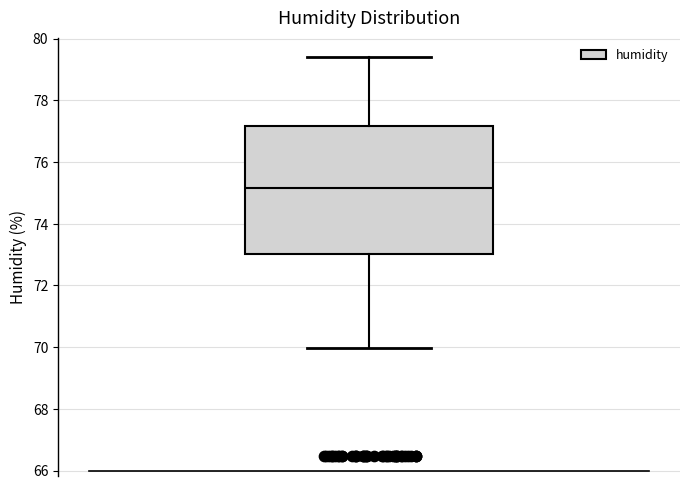

Read this box plot against the y-axis: the position of the median line, the range covered by the box, and the ends of both whiskers. The values are not printed on the chart, so give them approximately, as read against the axis.

median 75.2, box 73.0 to 77.2, whiskers 70.0 to 79.4